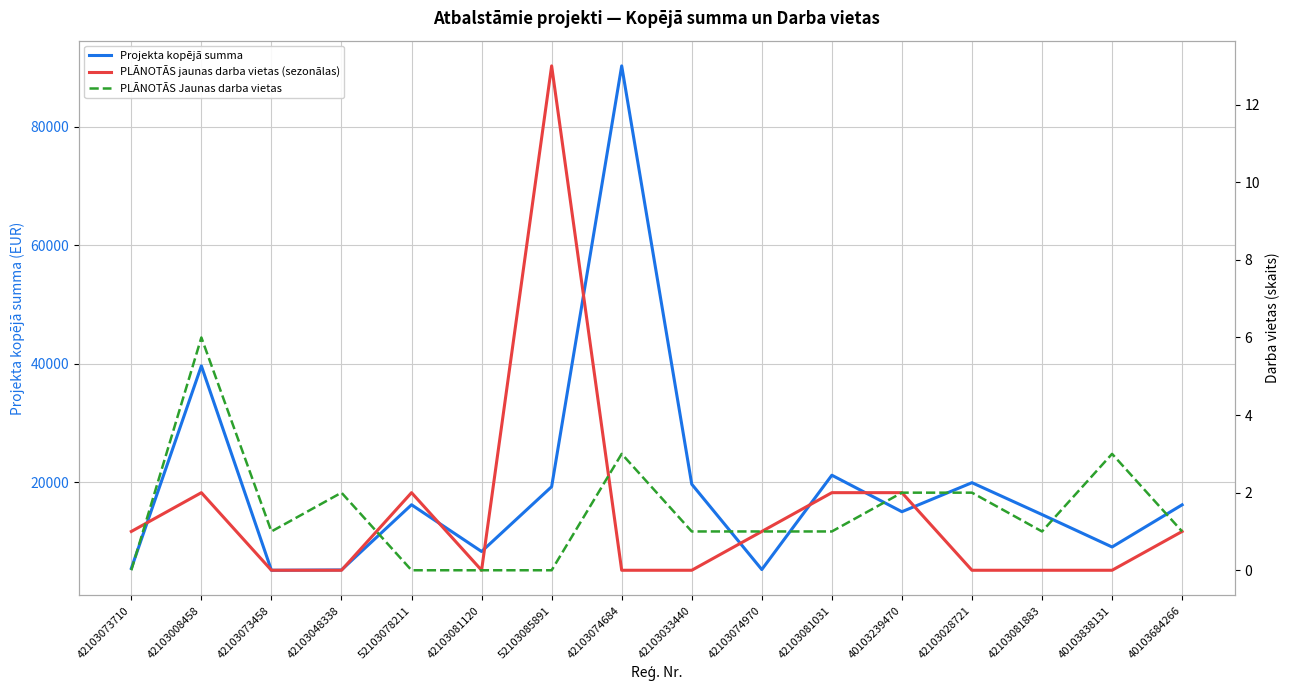

Reading left to right, list all the values displayed in this chart.

Projekta kopējā summa: 5432.9	39619.4	5117.0	5170.0	16175.0	8284.0	19226.9	90268.6	19649.5	5239.0	21163.0	15000.0	19901.0	14520.0	9048.0	16166.0
PLĀNOTĀS jaunas darba vietas (sezonālas): 1.0	2.0	0.0	0.0	2.0	0.0	13.0	0.0	0.0	1.0	2.0	2.0	0.0	0.0	0.0	1.0
PLĀNOTĀS Jaunas darba vietas: 0.0	6.0	1.0	2.0	0.0	0.0	0.0	3.0	1.0	1.0	1.0	2.0	2.0	1.0	3.0	1.0